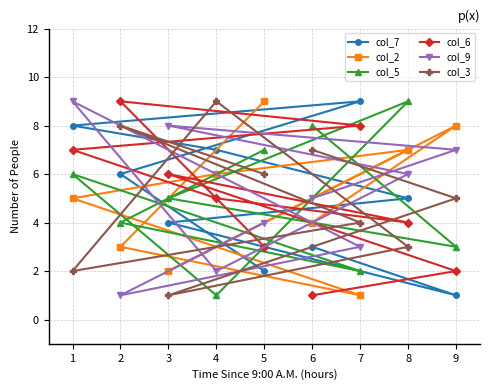

At which label is col_7 closest to 5?

8